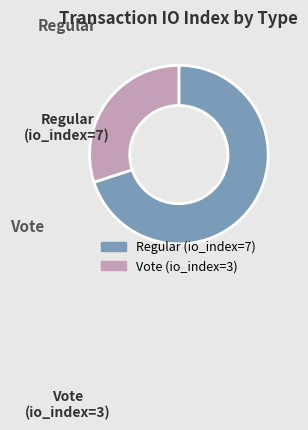

Rank the categories by value from lowest to highest.

Vote (io_index=3), Regular (io_index=7)